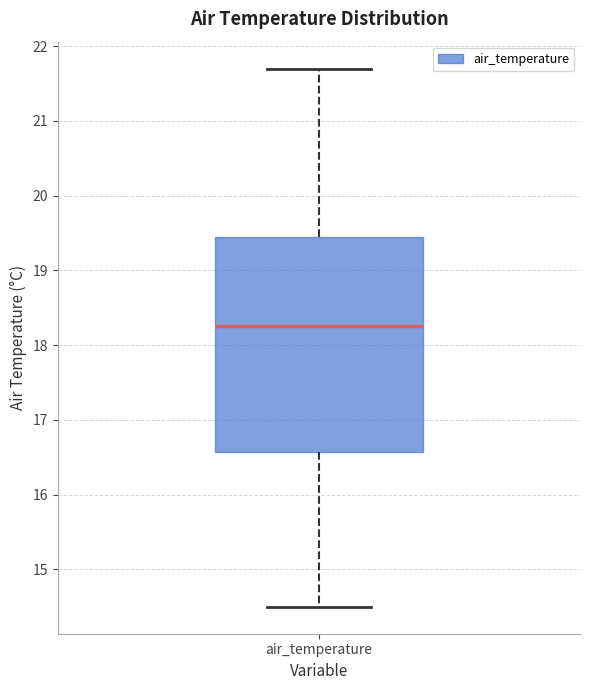

Where does the upper whisker of the box for air_temperature end on the y-axis? The values are not printed on the chart, so give them approximately, as read against the axis.

21.7